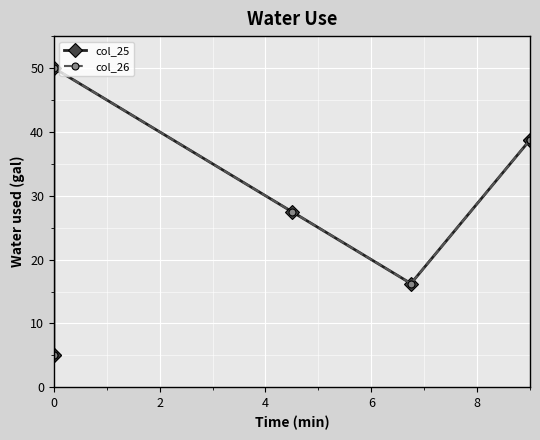

Which series changed the most between 4 and 6?

col_25